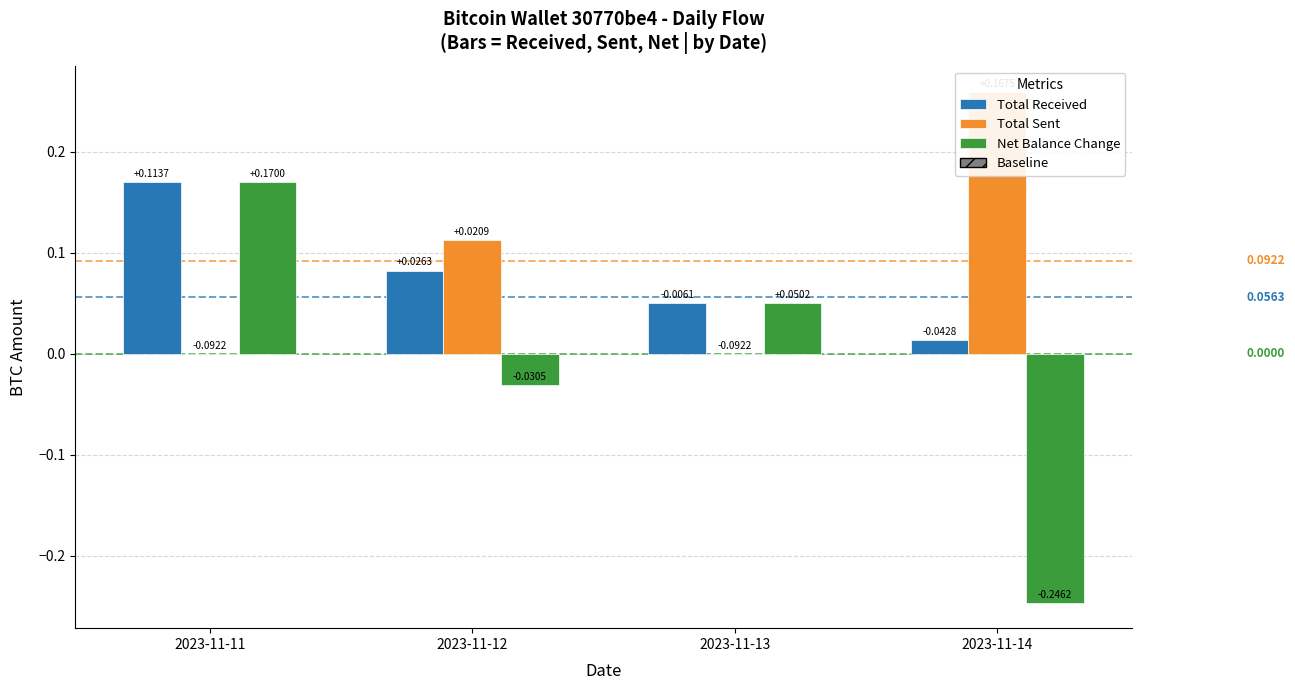

Between 2023-11-11 and 2023-11-13, which series saw the biggest shift?

Total Received